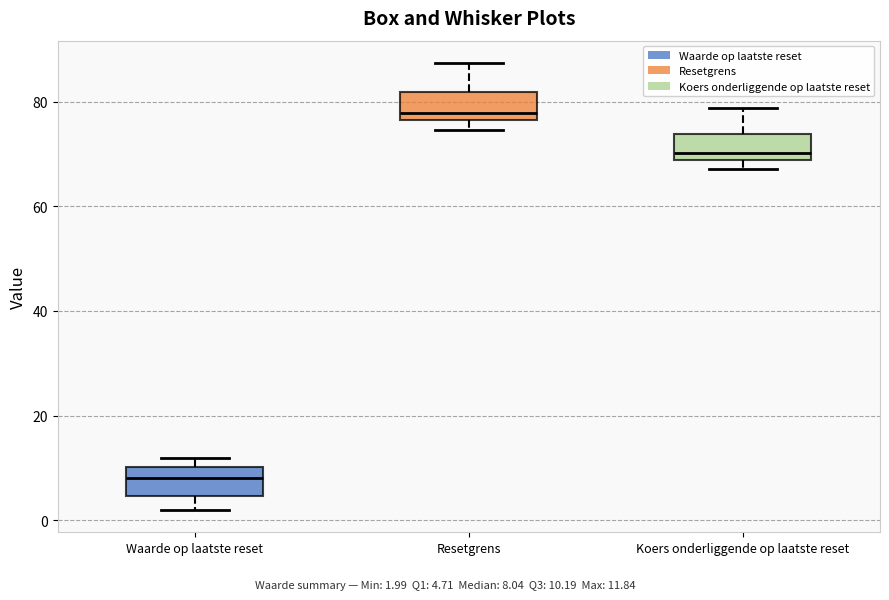

Reading left to right, read every box against the y-axis: the position of its median line, the range the box covers, and the ends of its whiskers. The values are not printed on the chart, so give them approximately, as read against the axis.

Waarde op laatste reset: median 8, box 4 to 10, whiskers 2 to 12
Resetgrens: median 78, box 76 to 82, whiskers 74 to 88
Koers onderliggende op laatste reset: median 70, box 68 to 74, whiskers 68 (just below the box's lower edge) to 78